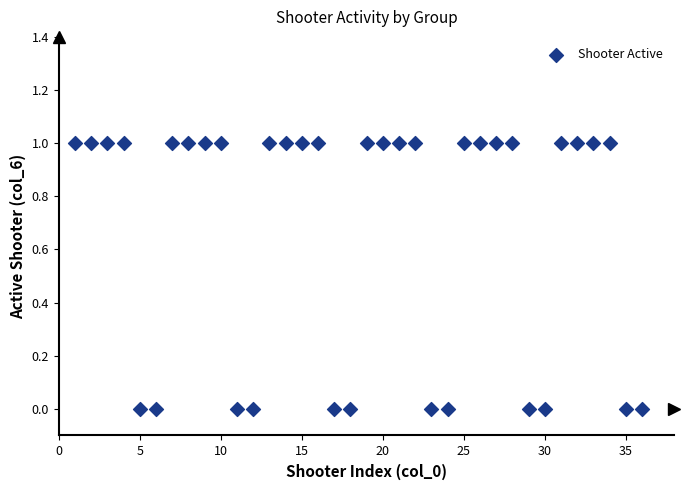

What is the range of X values (max minus min)?

35